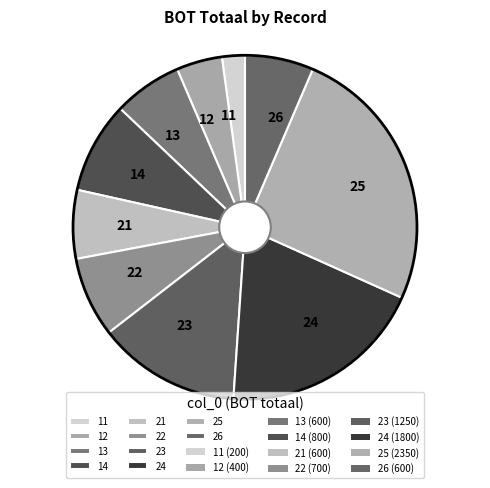

Does any single category account for the majority?

No